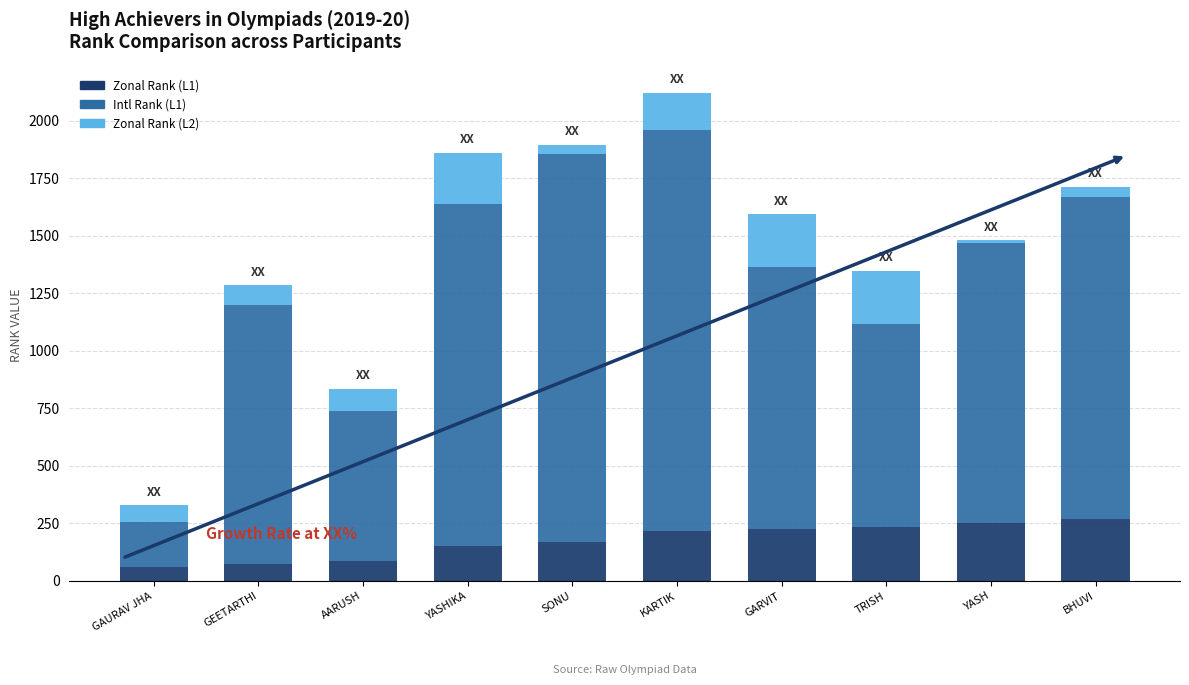

Is it true that Zonal Rank (L1) equals 58 at GAURAV JHA?

True